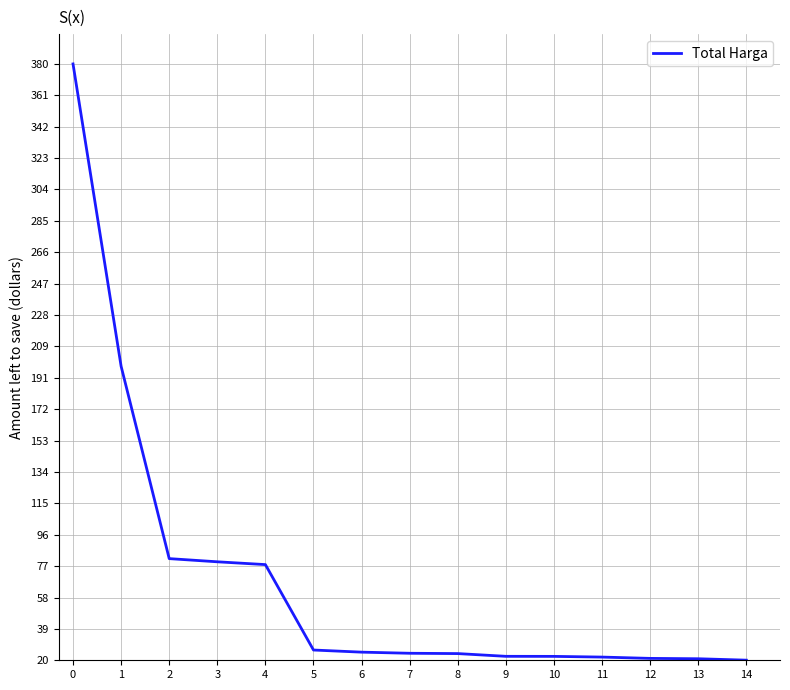

Rank the categories by value from highest to lowest.

0, 1, 2, 3, 4, 5, 6, 7, 8, 9, 10, 11, 12, 13, 14